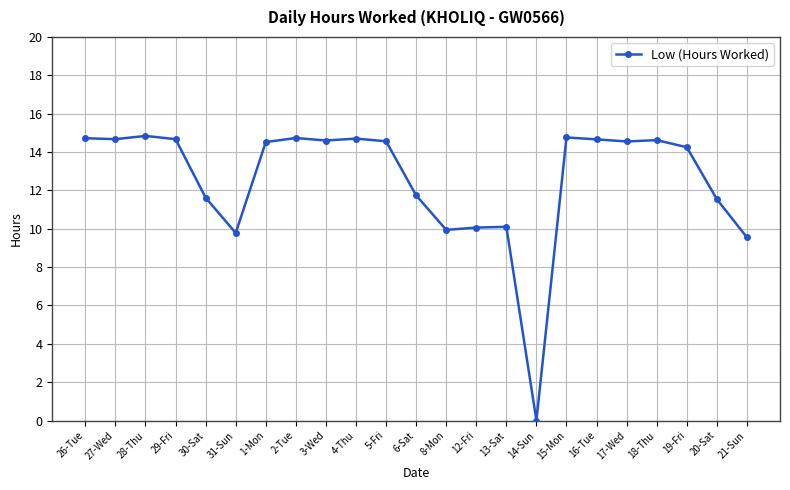

What is the ratio of the value at 2-Tue to the value at 27-Wed?

1.0